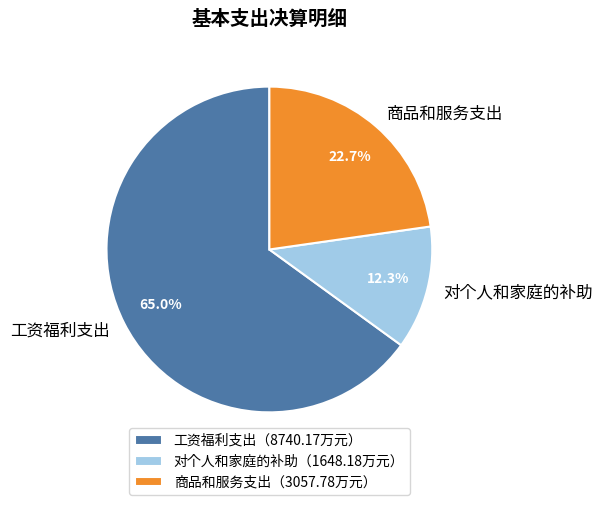

True or false: 工资福利支出 accounts for 76% of the total.

False